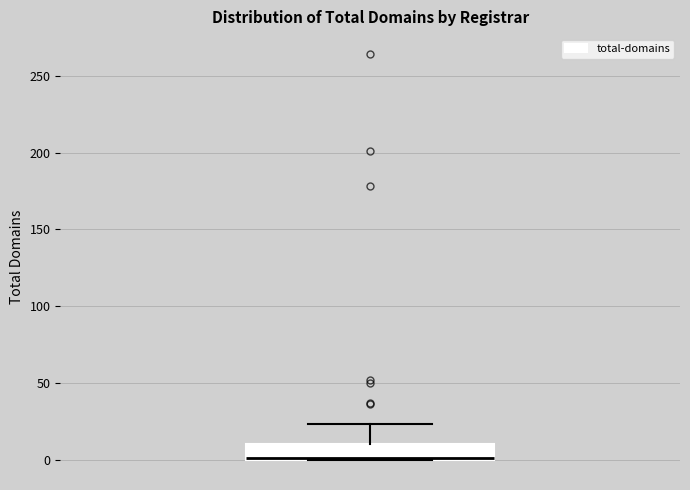

Transcribe this box plot: give where the median line is, the range the box spans, and where the two whiskers end, as read against the y-axis. The values are not printed on the chart, so give them approximately, as read against the axis.

median 0 (drawn on the box's lower edge), box 0 to 10, whiskers 0 to 25